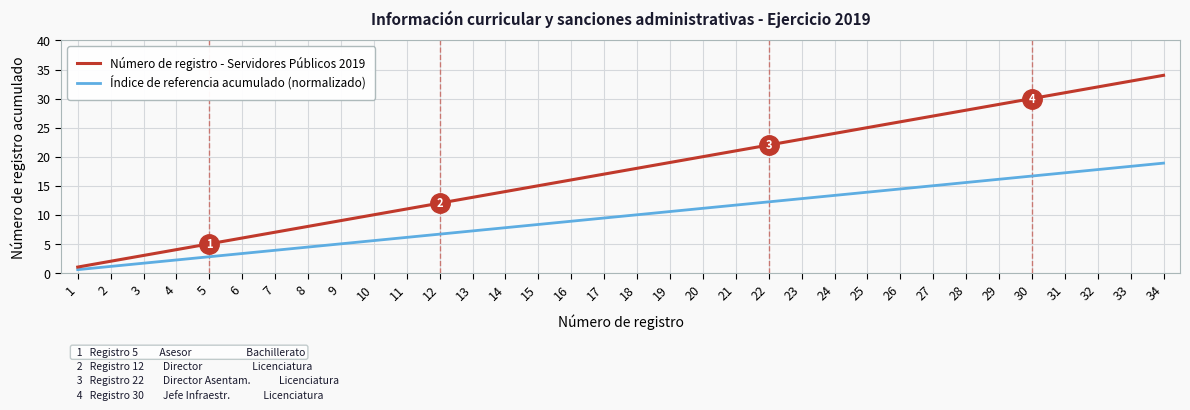

True or false: Número de registro - Servidores Públicos 2019 has a value of 14.0 at 14.

True